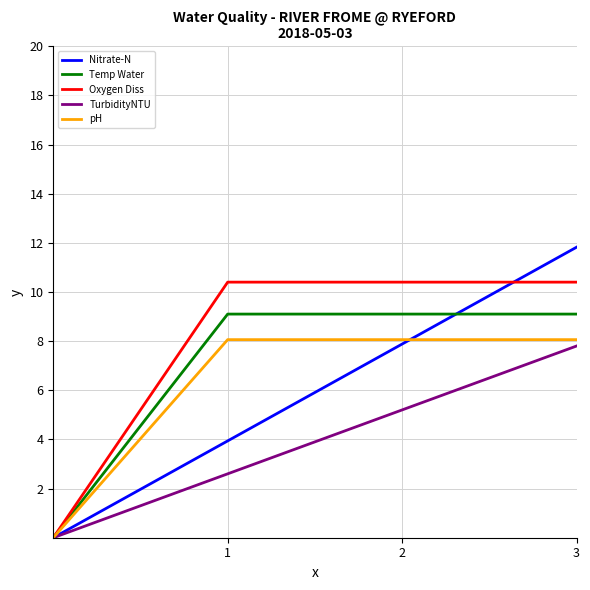

What is the maximum value for pH?

8.1